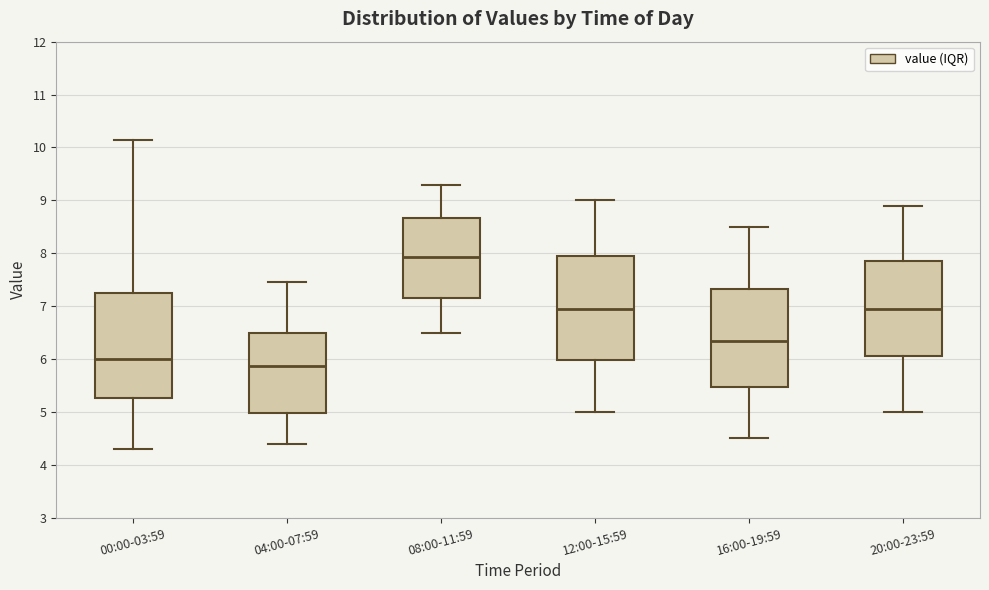

Reading left to right, read every box against the y-axis: the position of its median line, the range the box covers, and the ends of its whiskers. The values are not printed on the chart, so give them approximately, as read against the axis.

00:00-03:59: median 6.0, box 5.3 to 7.2, whiskers 4.3 to 10.2
04:00-07:59: median 5.9, box 5.0 to 6.5, whiskers 4.4 to 7.5
08:00-11:59: median 7.9, box 7.2 to 8.7, whiskers 6.5 to 9.3
12:00-15:59: median 7.0, box 6.0 to 8.0, whiskers 5.0 to 9.0
16:00-19:59: median 6.4, box 5.5 to 7.3, whiskers 4.5 to 8.5
20:00-23:59: median 7.0, box 6.1 to 7.9, whiskers 5.0 to 8.9